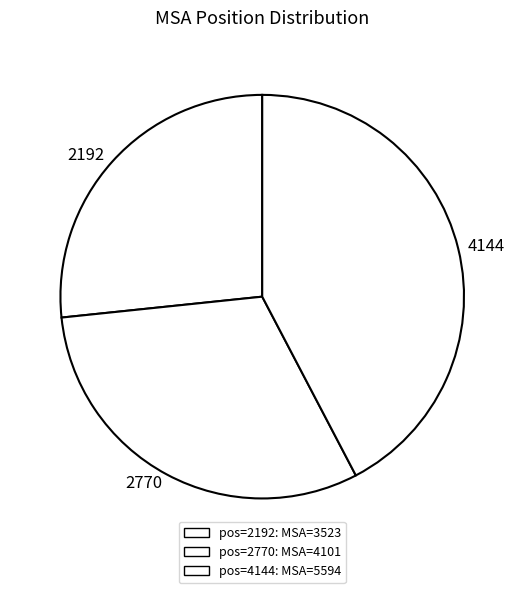

Is there a majority slice in this chart?

No